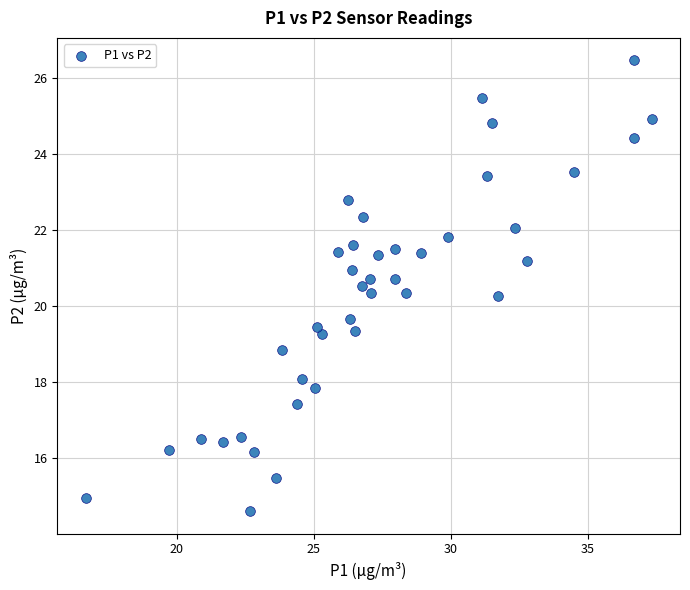

What is the range of X values (max minus min)?

20.7